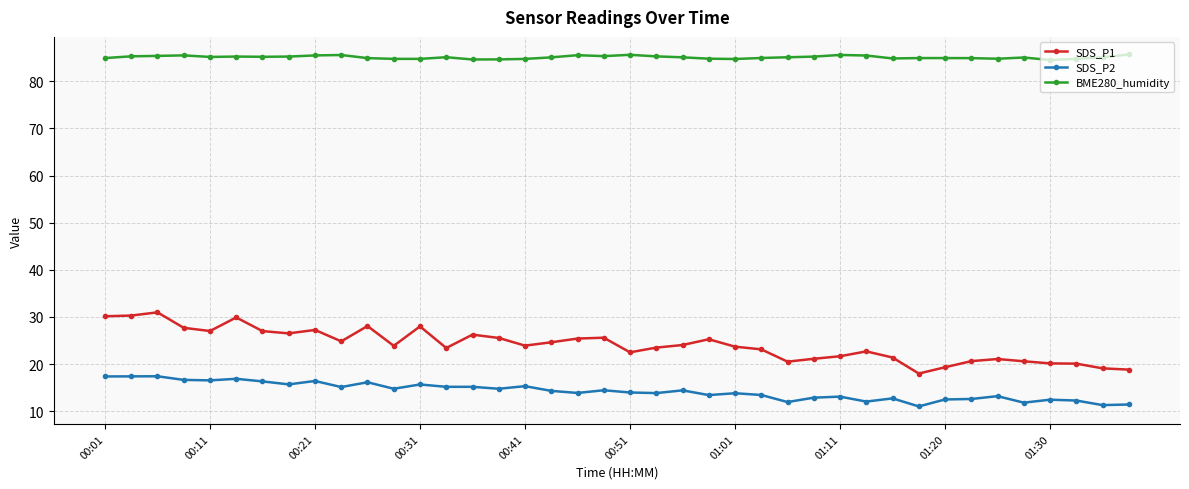

Which series has the largest range (max minus min)?

SDS_P1